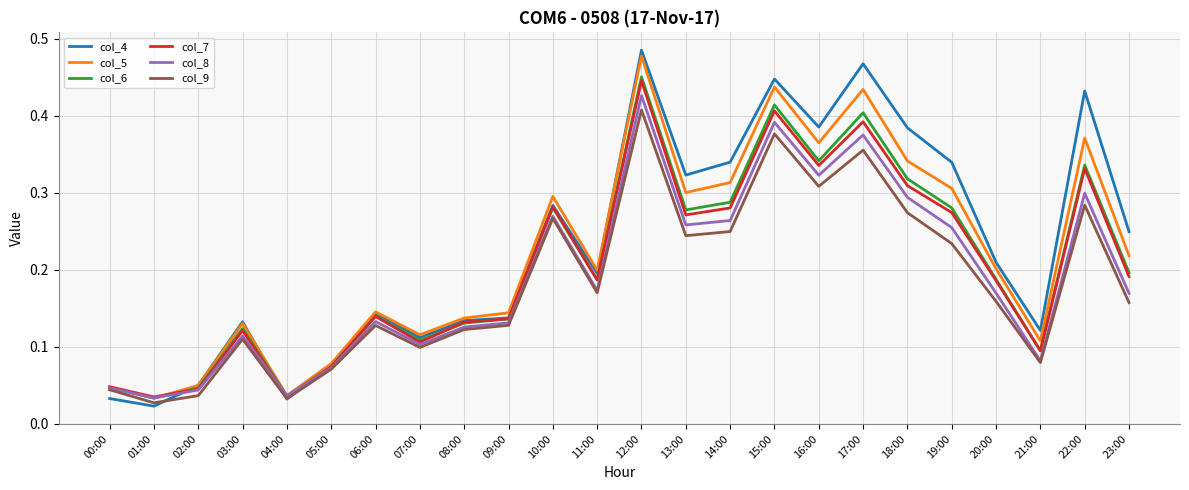

Which series has the largest range (max minus min)?

col_4